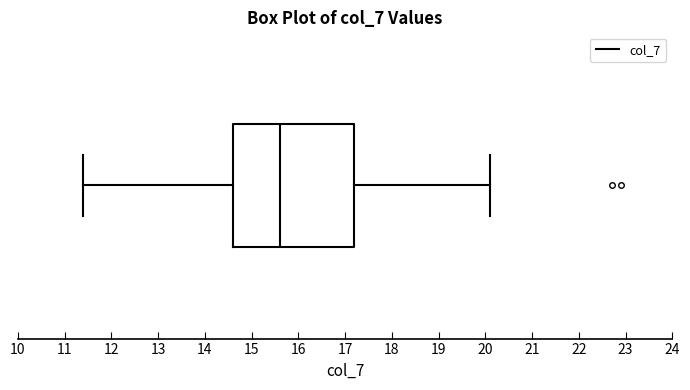

Transcribe this box plot: give where the median line is, the range the box spans, and where the two whiskers end, as read against the x-axis. The values are not printed on the chart, so give them approximately, as read against the axis.

median 15.6, box 14.6 to 17.2, whiskers 11.4 to 20.1